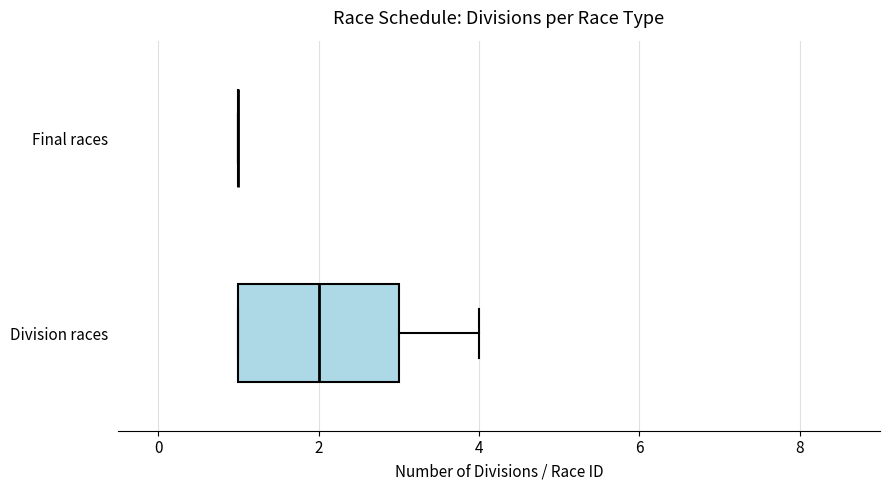

Which box is the widest, from its left edge to its right edge?

Division races